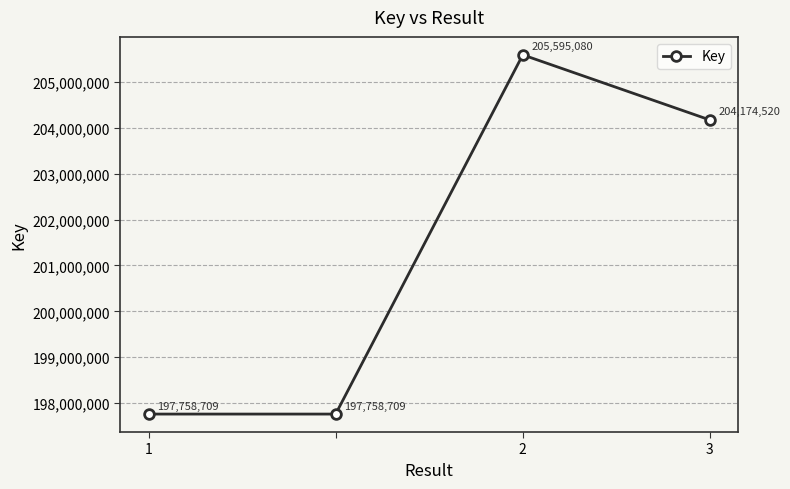

How many points are higher than both their immediate neighbors (excluding endpoints)?

1